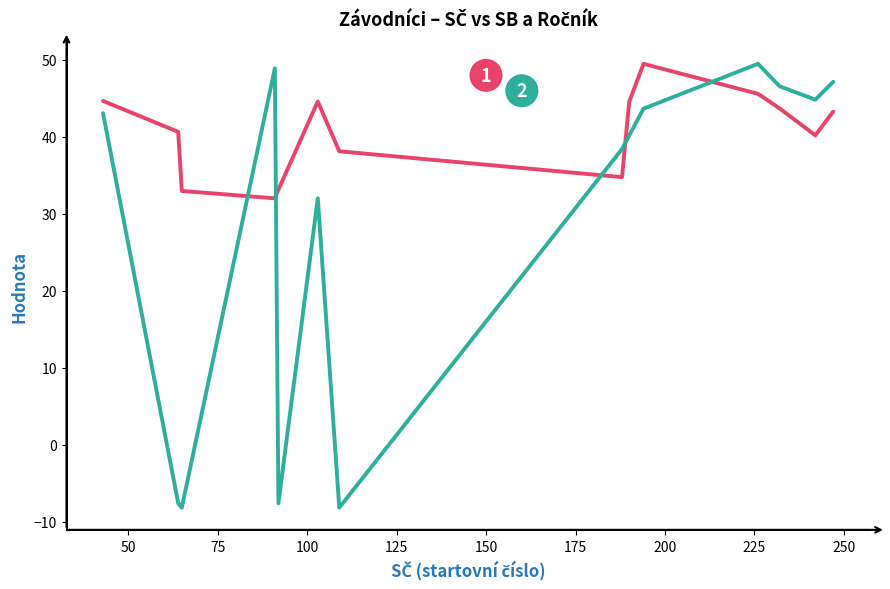

What is the maximum value shown in the chart?

49.5